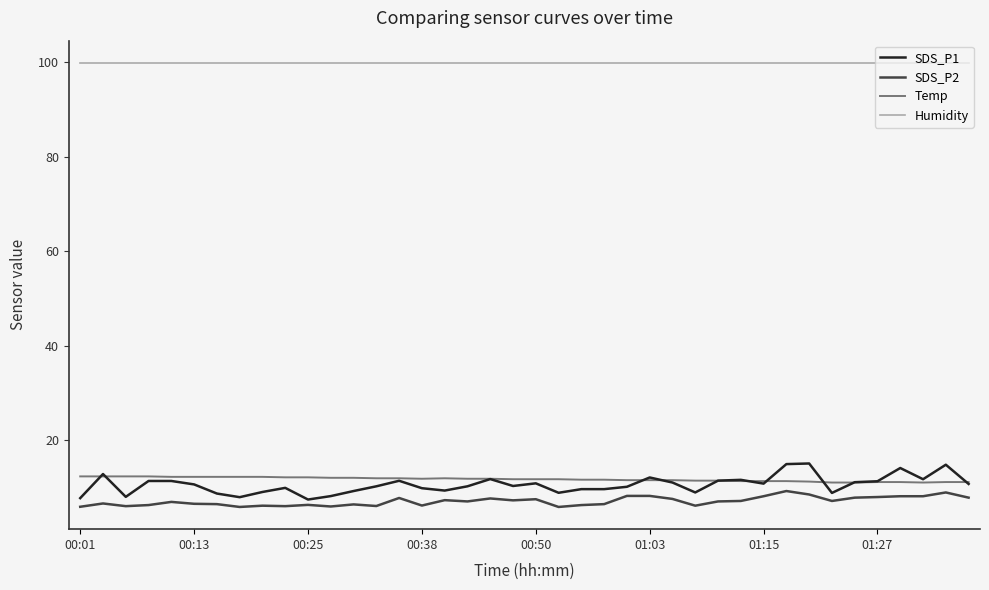

Which series has the largest range (max minus min)?

SDS_P1